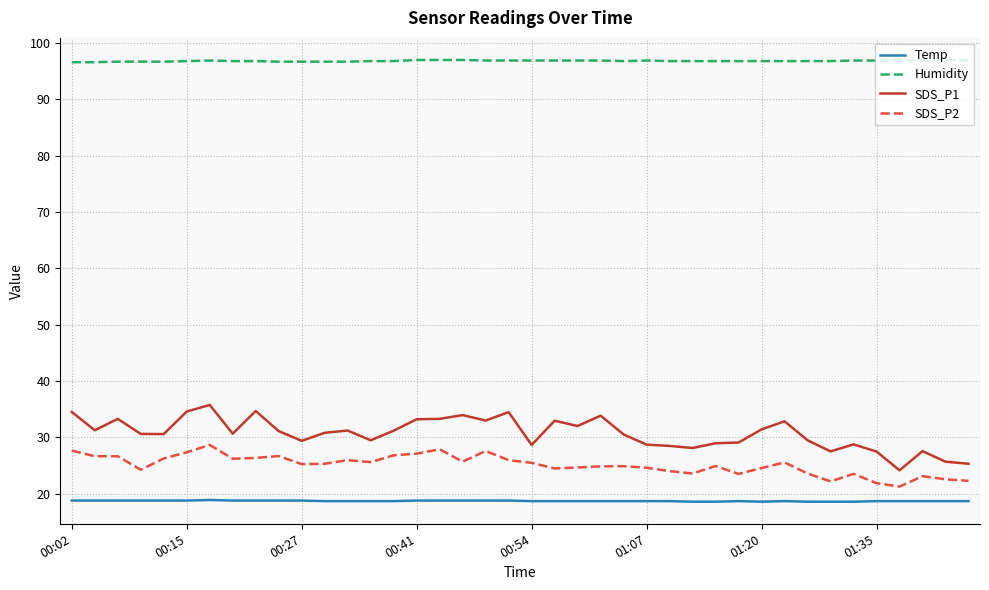

Which series has the widest spread of values?

SDS_P1